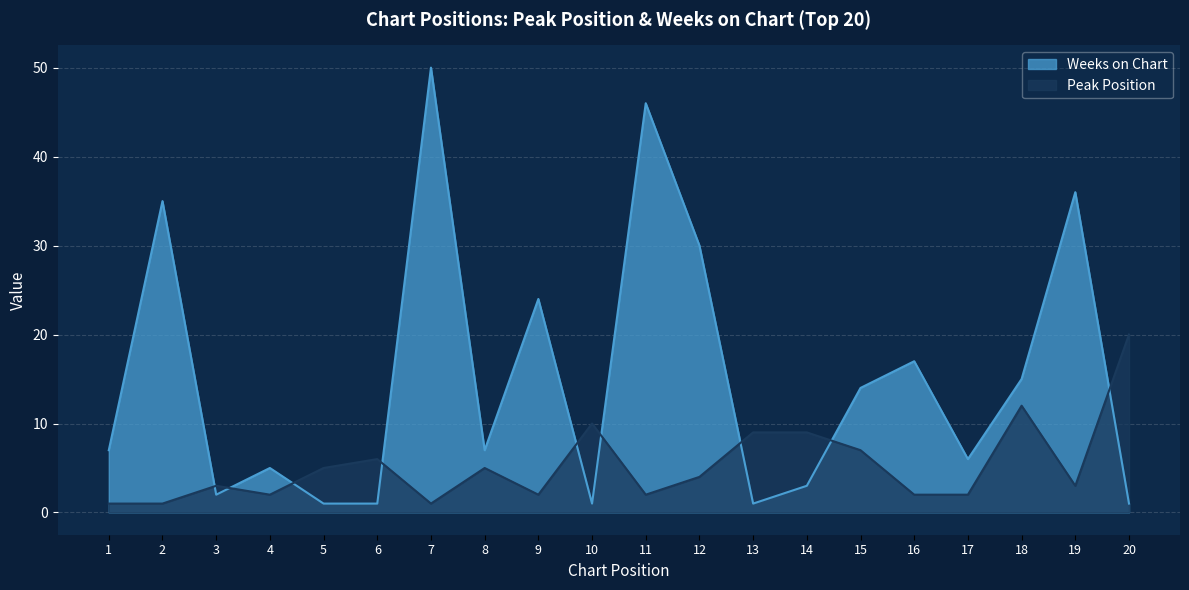

Rank the series by their maximum value, from highest to lowest.

Weeks on Chart, Peak Position